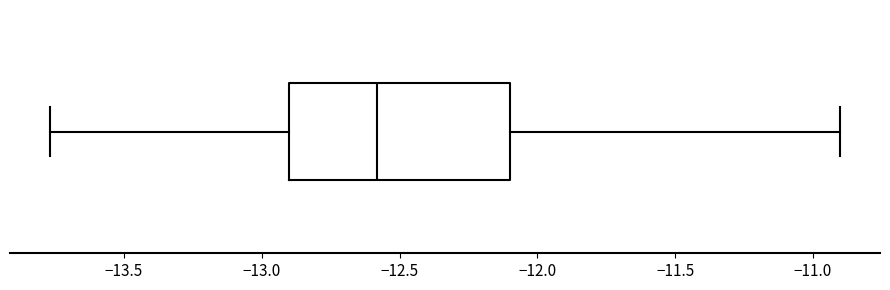

Read this box plot against the x-axis: the position of the median line, the range covered by the box, and the ends of both whiskers. The values are not printed on the chart, so give them approximately, as read against the axis.

median -12.60, box -12.90 to -12.10, whiskers -13.75 to -10.90